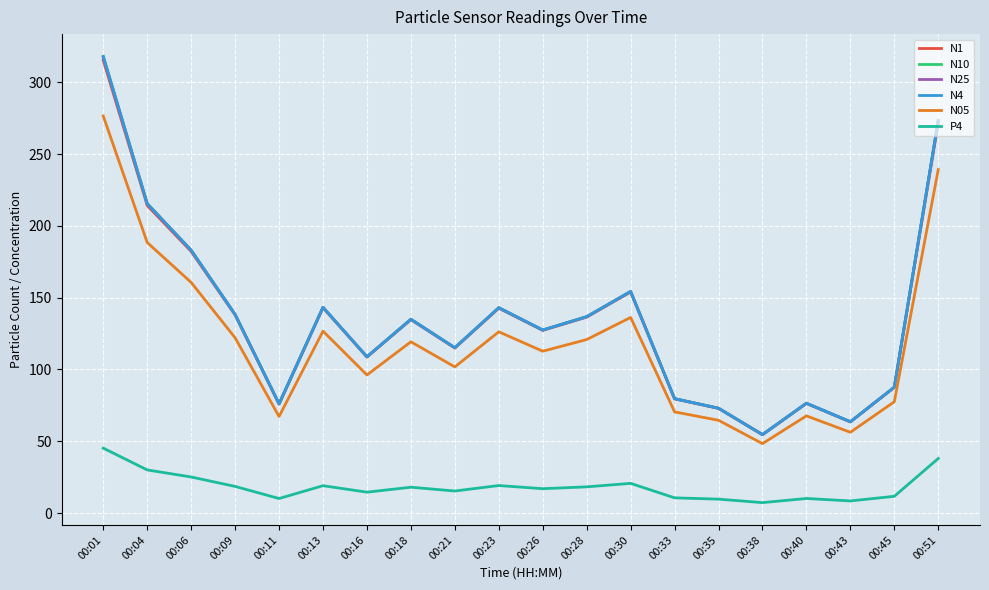

What are all the series names shown in the legend?

N1, N10, N25, N4, N05, P4